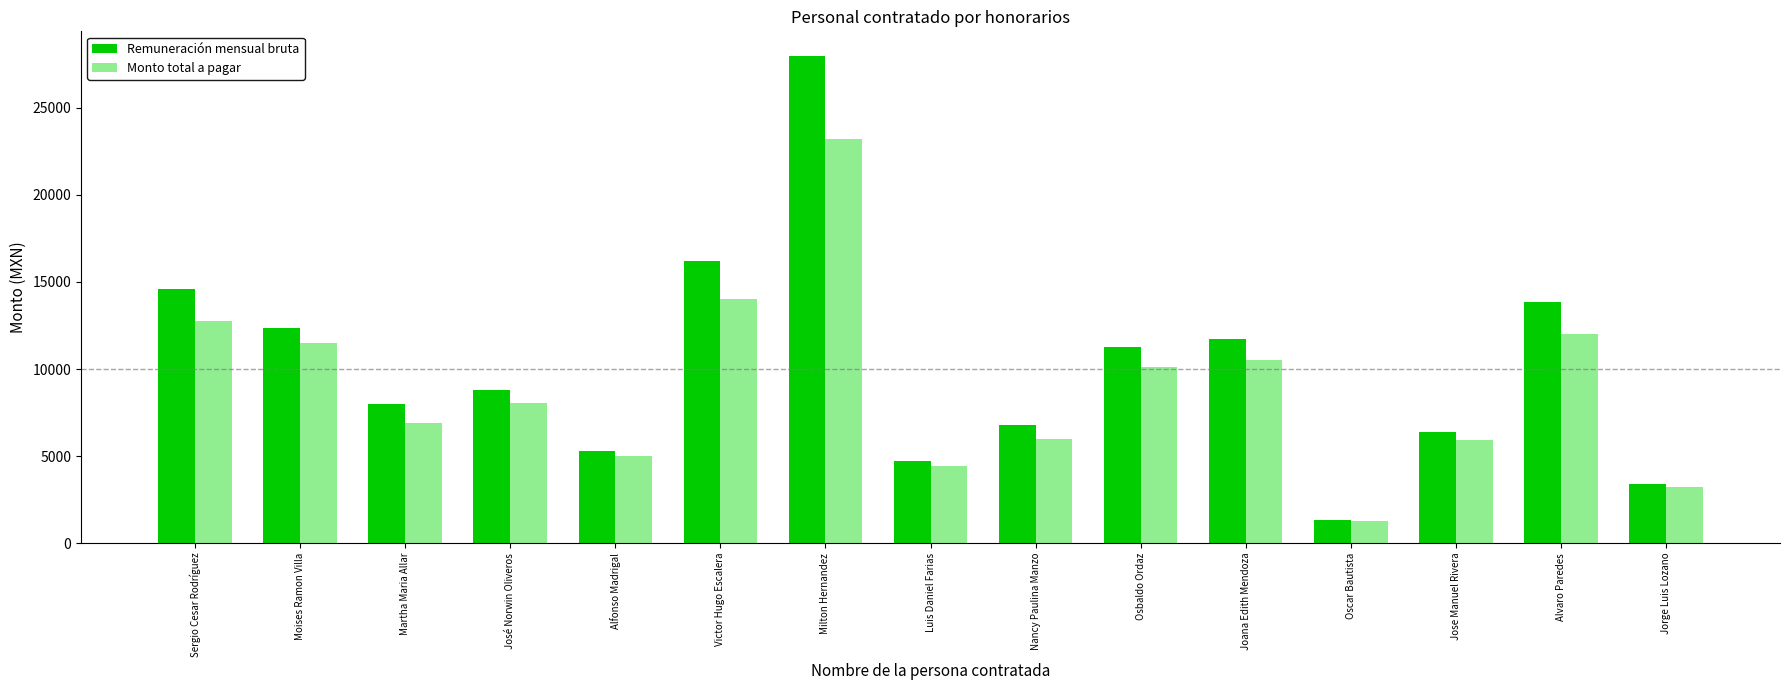

List the series in order of their peak value, lowest first.

Monto total a pagar, Remuneración mensual bruta